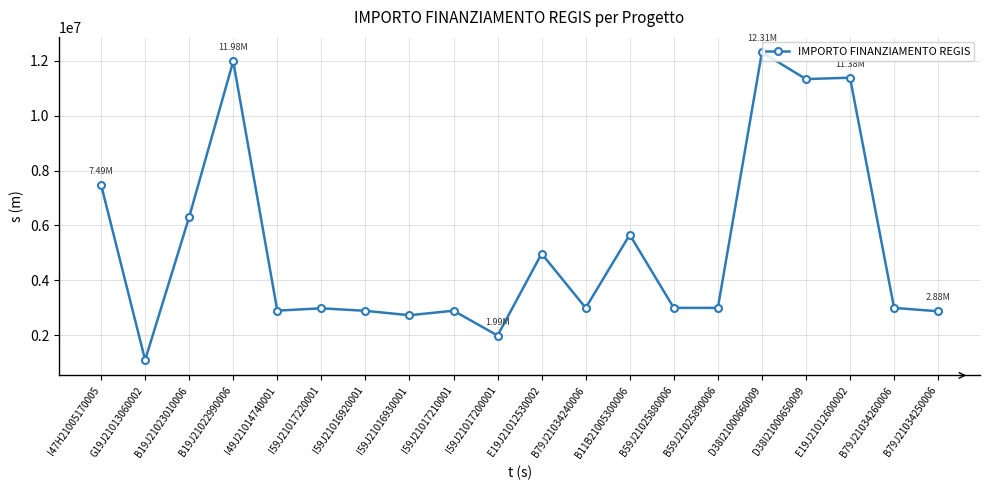

At which category does the chart reach its peak across all series?

D38I21000660009